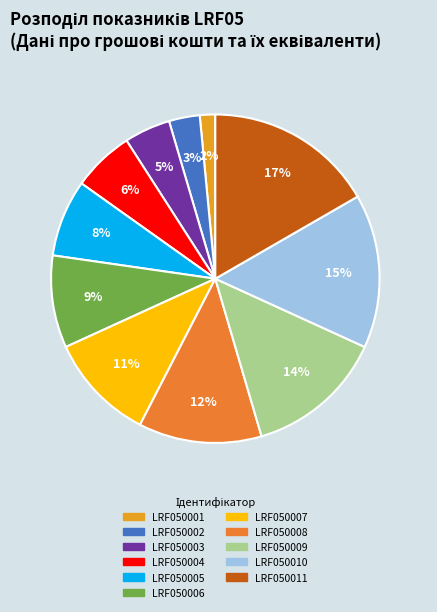

What percentage is NOT represented by LRF050010?

84.8%